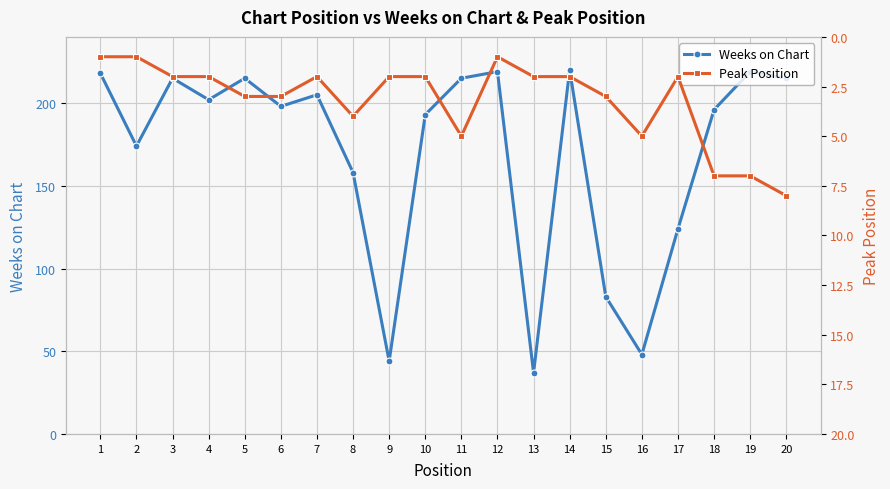

Reading right to left, what are all the values shown in this chart?

Weeks on Chart: 215	219	196	124	48	83	220	37	219	215	193	44	158	205	198	215	202	215	174	218
Peak Position: 8	7	7	2	5	3	2	2	1	5	2	2	4	2	3	3	2	2	1	1